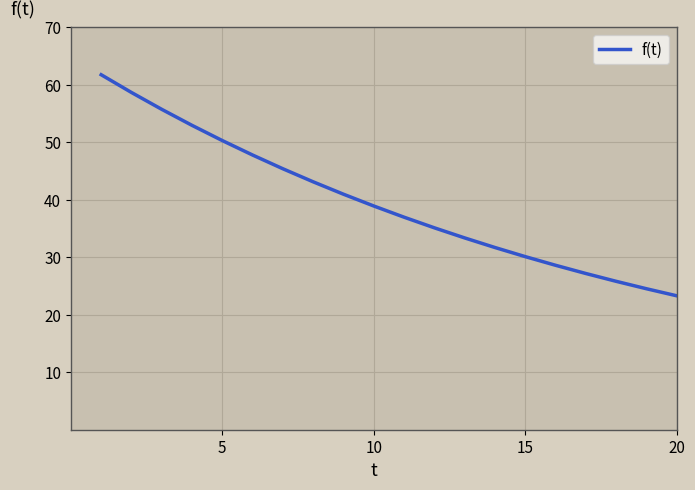

What is the maximum value shown in the chart?

61.8